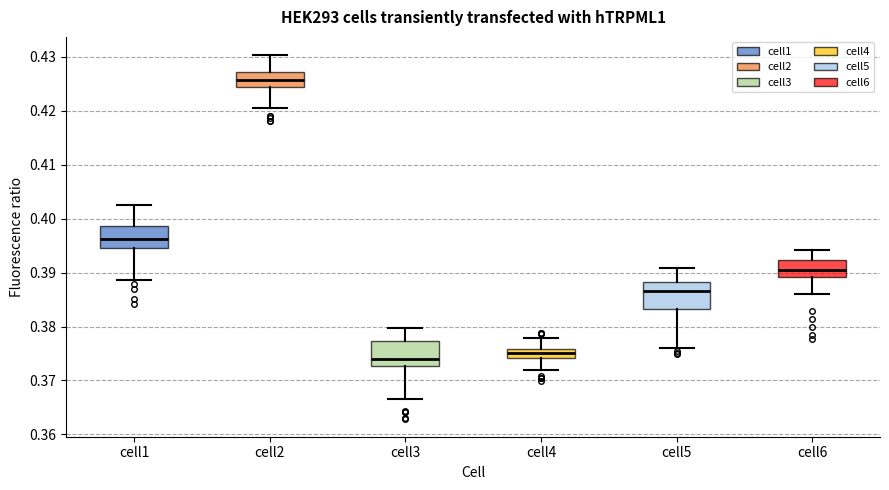

Which box has the lowest median line?

cell3